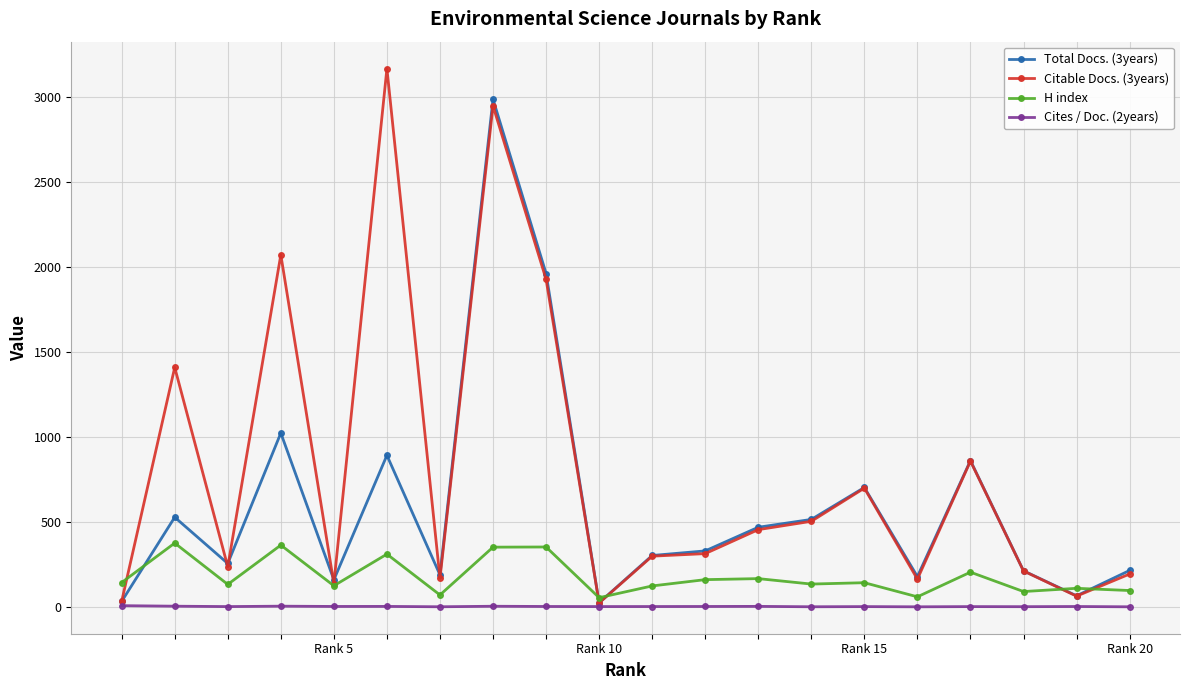

Which series has the largest range (max minus min)?

Citable Docs. (3years)